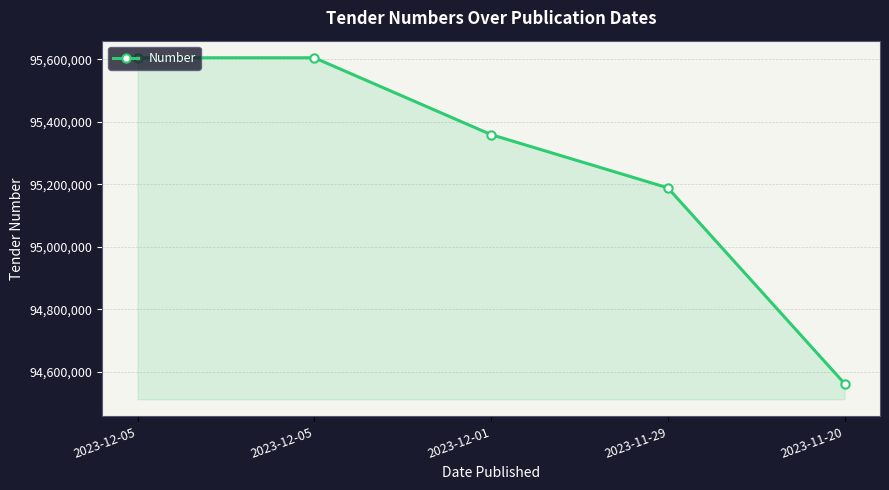

Count the number of categories in the chart.

5